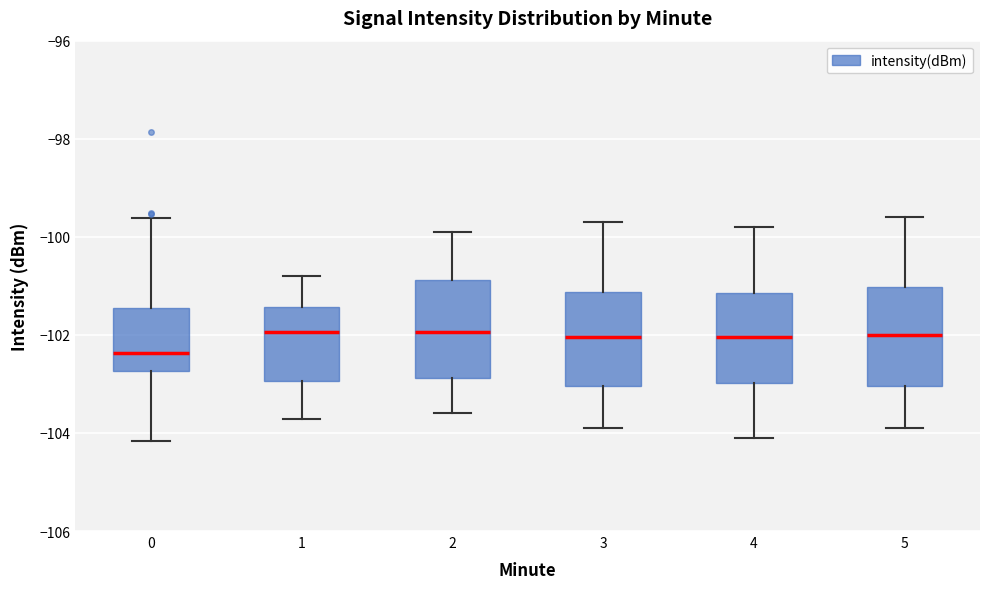

Which box has the lowest median line?

0